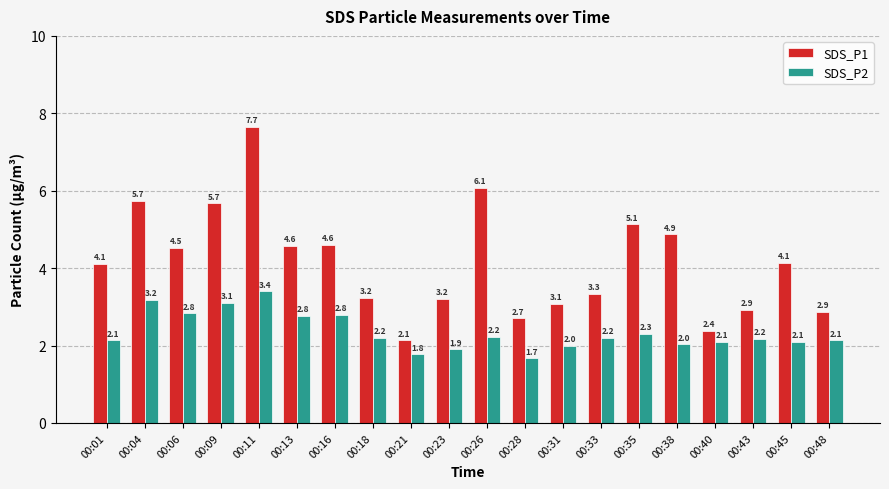

Reading right to left, transcribe all the data shown in this chart.

SDS_P1: 2.9	4.1	2.9	2.4	4.9	5.1	3.3	3.1	2.7	6.1	3.2	2.1	3.2	4.6	4.6	7.7	5.7	4.5	5.7	4.1
SDS_P2: 2.1	2.1	2.2	2.1	2.0	2.3	2.2	2.0	1.7	2.2	1.9	1.8	2.2	2.8	2.8	3.4	3.1	2.8	3.2	2.1